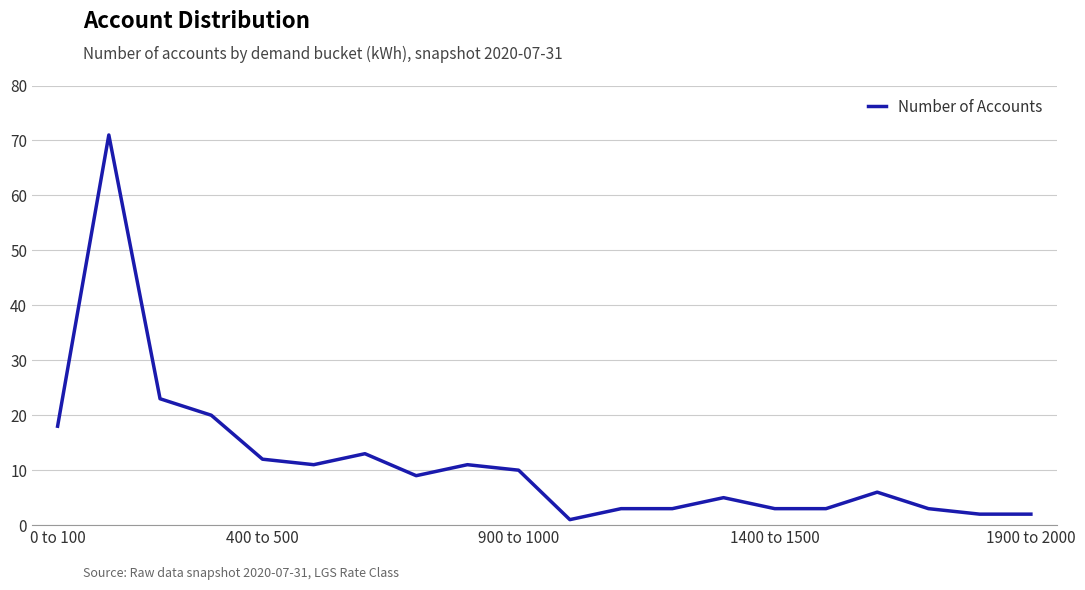

What is the difference between the maximum and minimum values?

70